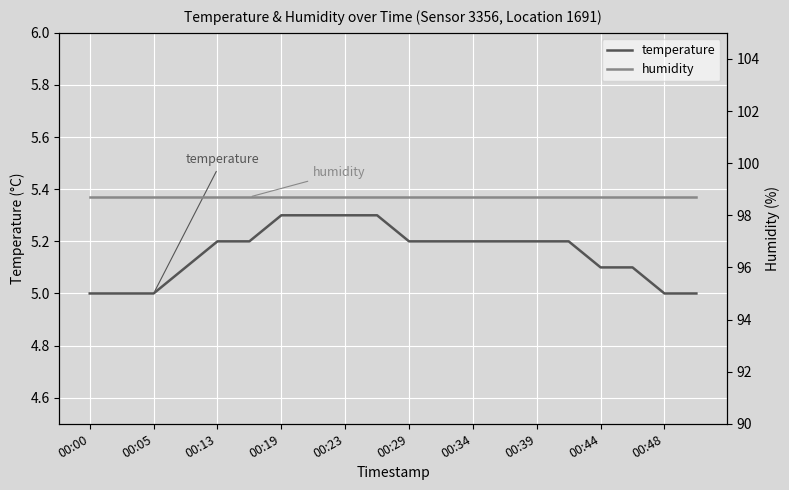

Reading left to right, extract all data points from this chart.

temperature: 5.0	5.0	5.0	5.1	5.2	5.2	5.3	5.3	5.3	5.3	5.2	5.2	5.2	5.2	5.2	5.2	5.1	5.1	5.0	5.0
humidity: 98.7	98.7	98.7	98.7	98.7	98.7	98.7	98.7	98.7	98.7	98.7	98.7	98.7	98.7	98.7	98.7	98.7	98.7	98.7	98.7